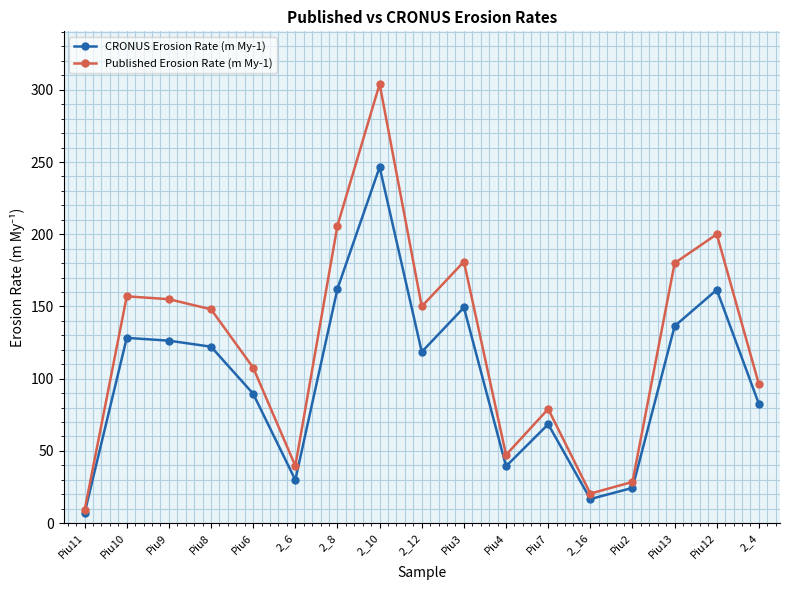

List the series in order of their peak value, highest first.

Published Erosion Rate (m My-1), CRONUS Erosion Rate (m My-1)